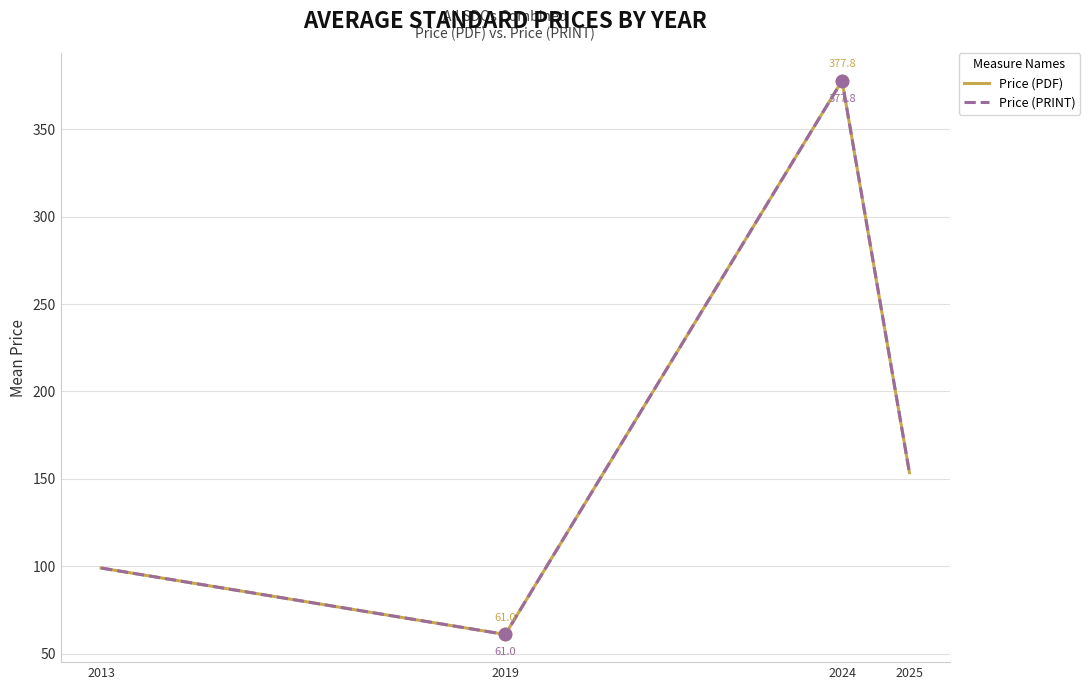

At how many categories does at least one series exceed 342?

1